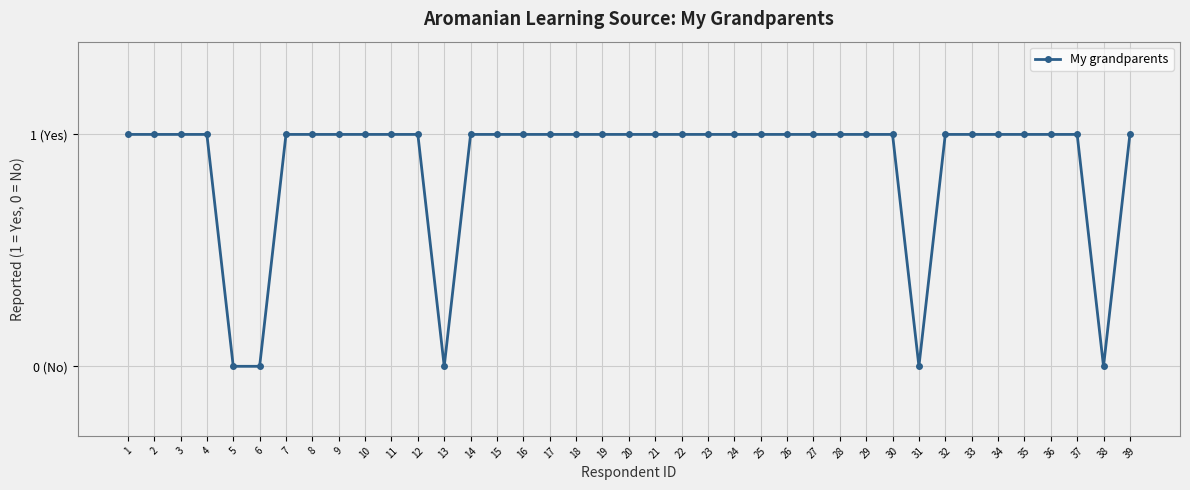

Does the chart have visible grid lines?

Yes